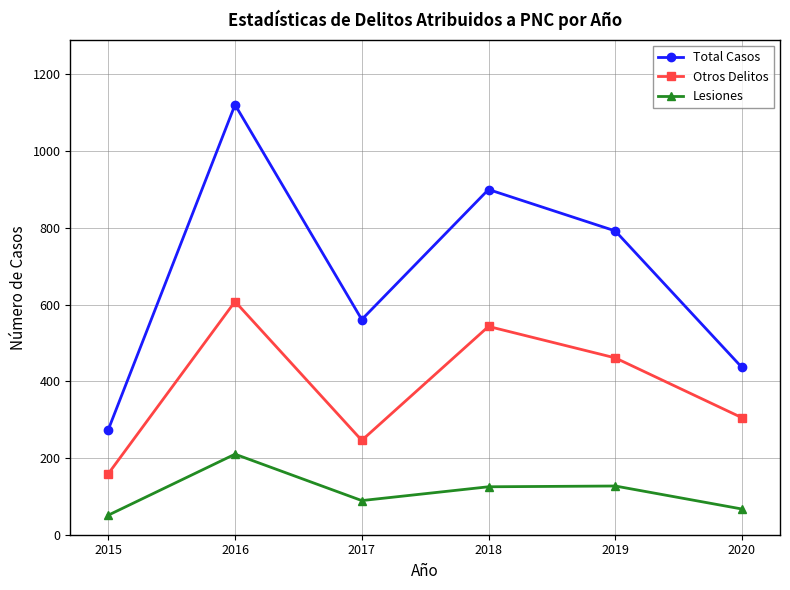

At 2015, list the series in order from largest to smallest.

Total Casos, Otros Delitos, Lesiones